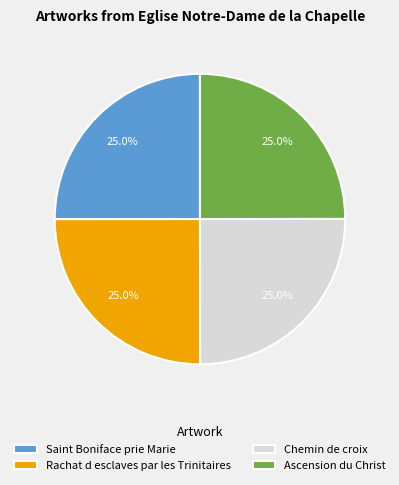

What portion of the pie excludes Rachat d esclaves par les Trinitaires?

75.0%